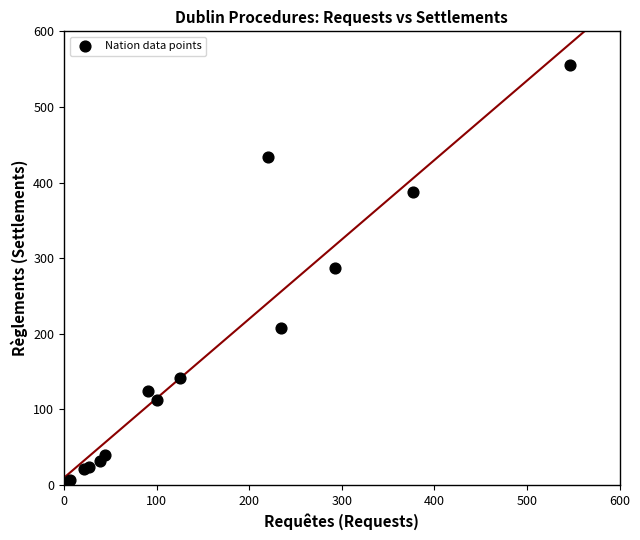

What Y value in the scatter plot is closest to 279?

287